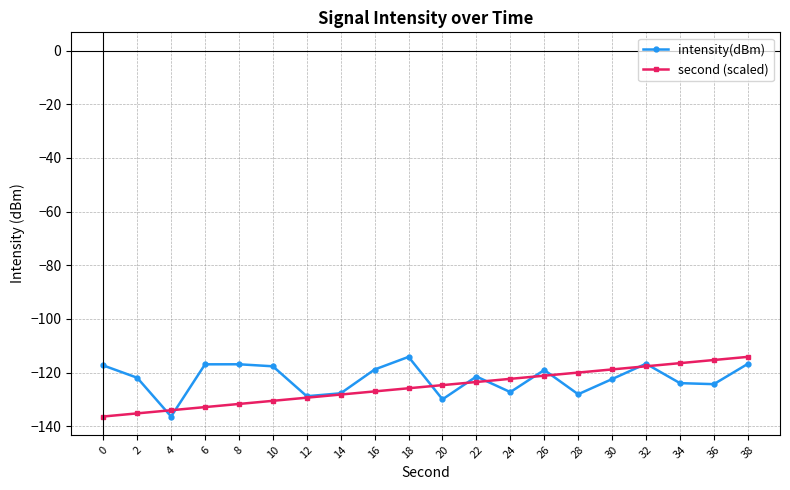

Is it true that intensity(dBm) equals -123.9 at 34?

True